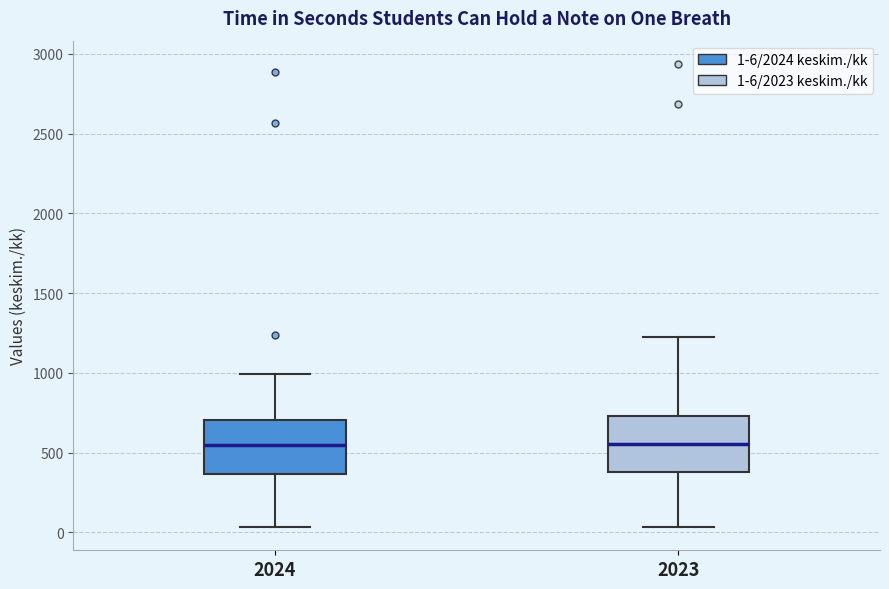

Reading left to right, transcribe this box plot: for each box, give where its median line is, the range the box spans, and where its two whiskers end, as read against the y-axis. The values are not printed on the chart, so give them approximately, as read against the axis.

2024: median 550, box 350 to 700, whiskers 50 to 1000
2023: median 550, box 400 to 750, whiskers 50 to 1200